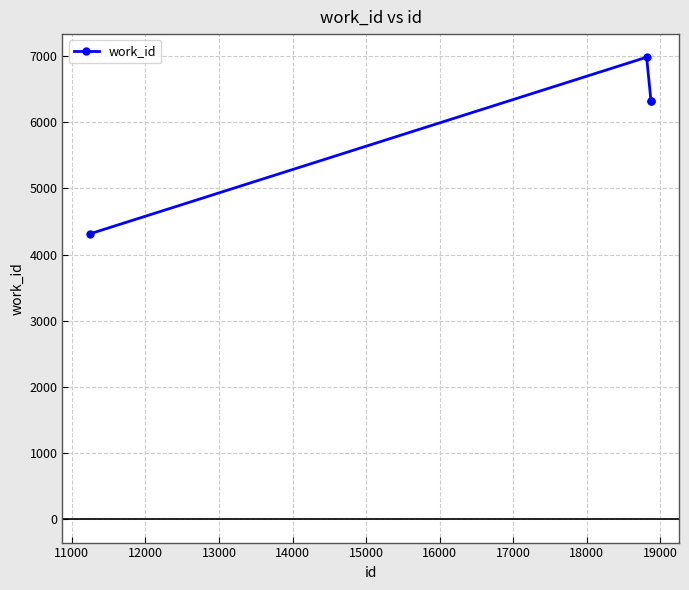

How many lines are shown in the chart?

1